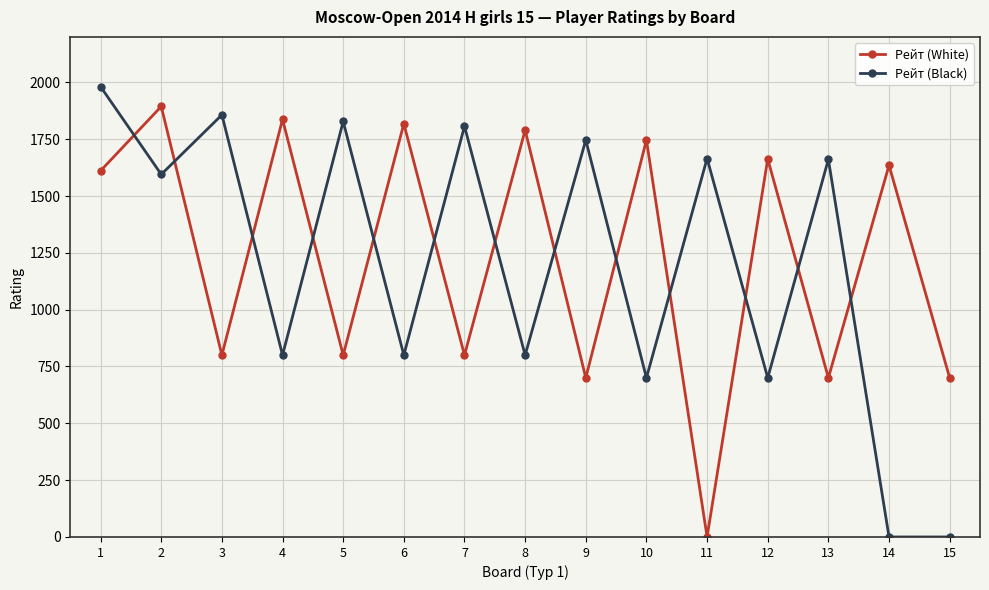

After their last crossing, which series has the higher values: Рейт (Black) or Рейт (White)?

Рейт (White)